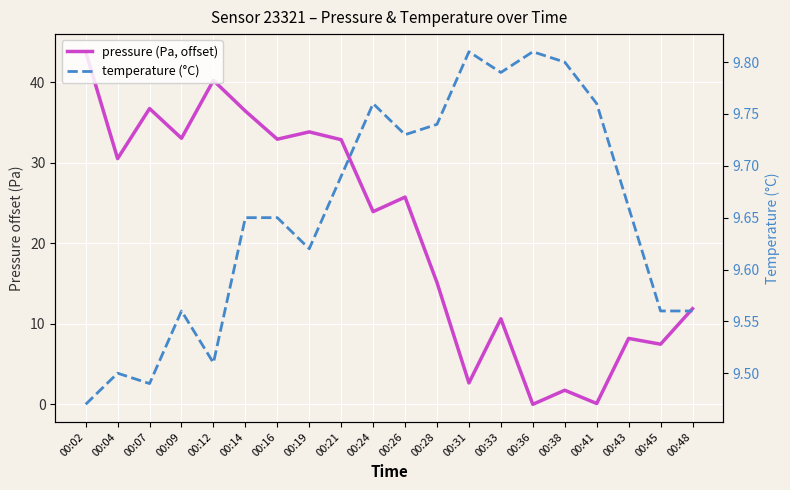

At which label is temperature (°C) closest to 9?

00:02